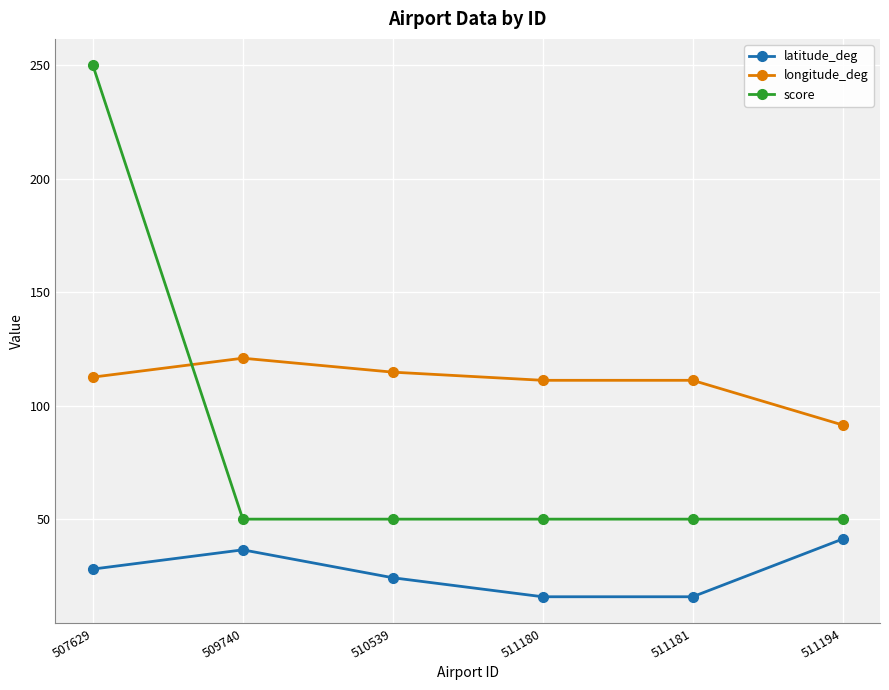

What is the highest value of the longitude_deg series?

121.0